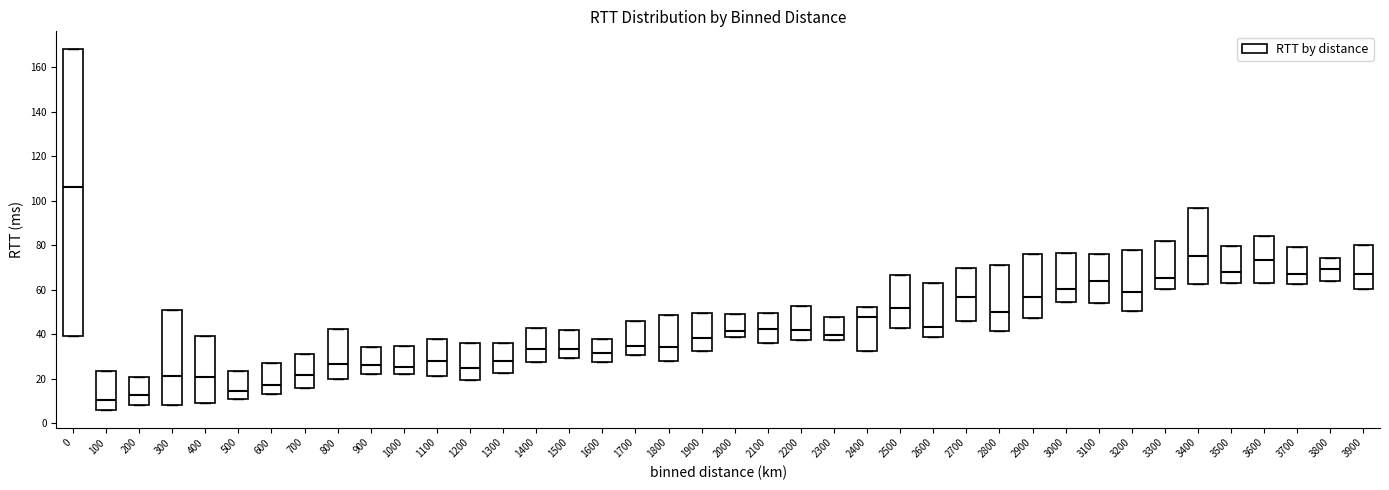

Reading left to right, transcribe this box plot: for each box, give where its median line is, the range the box spans, and where its two whiskers end, as read against the y-axis. The values are not printed on the chart, so give them approximately, as read against the axis.

0: median 106, box 38 to 168, whiskers 38 to 168
100: median 10, box 6 to 24, whiskers 6 to 24
200: median 12, box 8 to 20, whiskers 8 to 20
300: median 22, box 8 to 50, whiskers 8 to 50
400: median 20, box 10 to 38, whiskers 10 to 38
500: median 14, box 10 to 24, whiskers 10 to 24
600: median 16, box 12 to 26, whiskers 12 to 26
700: median 22, box 16 to 32, whiskers 16 to 32
800: median 26, box 20 to 42, whiskers 20 to 42
900: median 26, box 22 to 34, whiskers 22 to 34
1000: median 26, box 22 to 34, whiskers 22 to 34
1100: median 28, box 22 to 38, whiskers 22 to 38
1200: median 24, box 20 to 36, whiskers 20 to 36
1300: median 28, box 22 to 36, whiskers 22 to 36
1400: median 34, box 28 to 42, whiskers 28 to 42
1500: median 34, box 30 to 42, whiskers 30 to 42
1600: median 32, box 28 to 38, whiskers 28 to 38
1700: median 34, box 30 to 46, whiskers 30 to 46
1800: median 34, box 28 to 48, whiskers 28 to 48
1900: median 38, box 32 to 50, whiskers 32 to 50
2000: median 42, box 38 to 48, whiskers 38 to 48
2100: median 42, box 36 to 50, whiskers 36 to 50
2200: median 42, box 38 to 52, whiskers 38 to 52
2300: median 40, box 38 to 48, whiskers 38 to 48
2400: median 48, box 32 to 52, whiskers 32 to 52
2500: median 52, box 42 to 66, whiskers 42 to 66
2600: median 44, box 38 to 64, whiskers 38 to 64
2700: median 56, box 46 to 70, whiskers 46 to 70
2800: median 50, box 42 to 72, whiskers 42 to 72
2900: median 56, box 48 to 76, whiskers 48 to 76
3000: median 60, box 54 to 76, whiskers 54 to 76
3100: median 64, box 54 to 76, whiskers 54 to 76
3200: median 60, box 50 to 78, whiskers 50 to 78
3300: median 66, box 60 to 82, whiskers 60 to 82
3400: median 76, box 62 to 96, whiskers 62 to 96
3500: median 68, box 64 to 80, whiskers 64 to 80
3600: median 74, box 62 to 84, whiskers 62 to 84
3700: median 66, box 62 to 80, whiskers 62 to 80
3800: median 70, box 64 to 74, whiskers 64 to 74
3900: median 66, box 60 to 80, whiskers 60 to 80